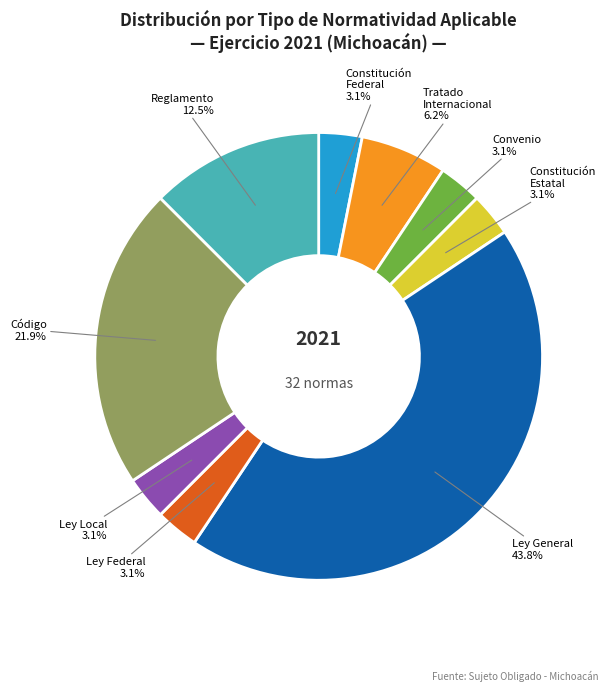

Count the number of slices in the pie.

9